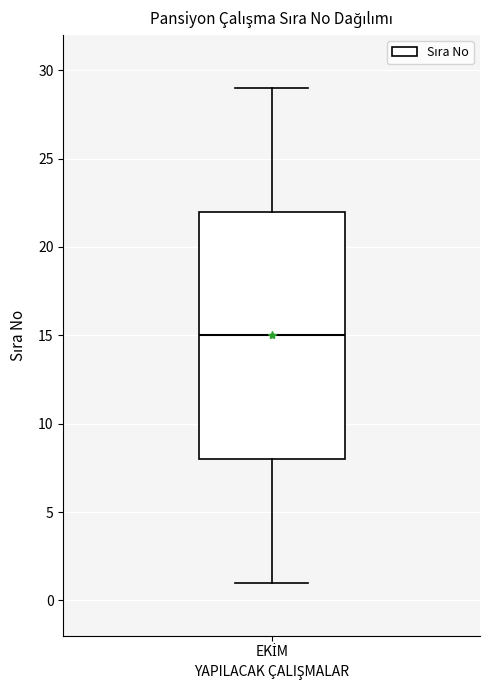

Where is the upper edge of the box for EKİM on the y-axis? The values are not printed on the chart, so give them approximately, as read against the axis.

22